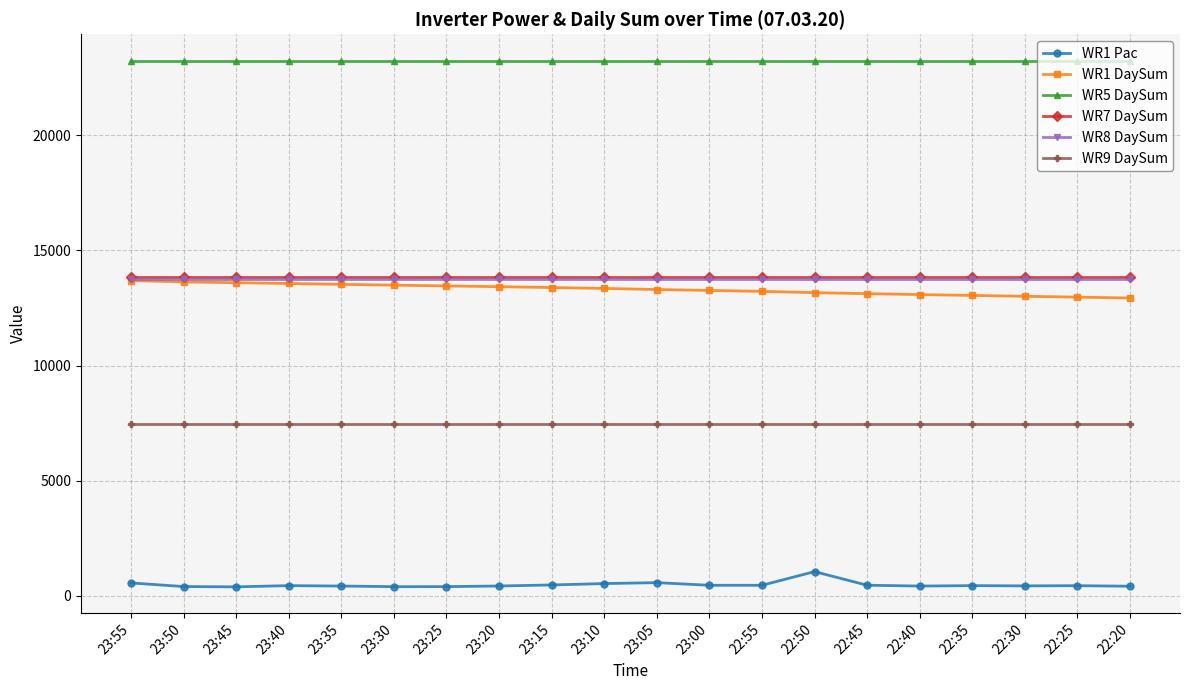

What is the label of the 5th point from the right?

22:40